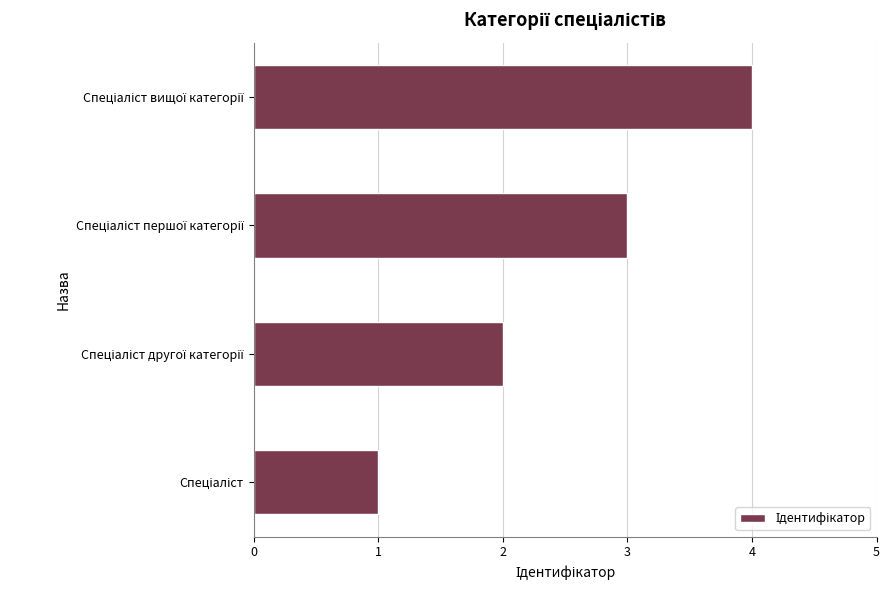

What is the sum of all values?

10